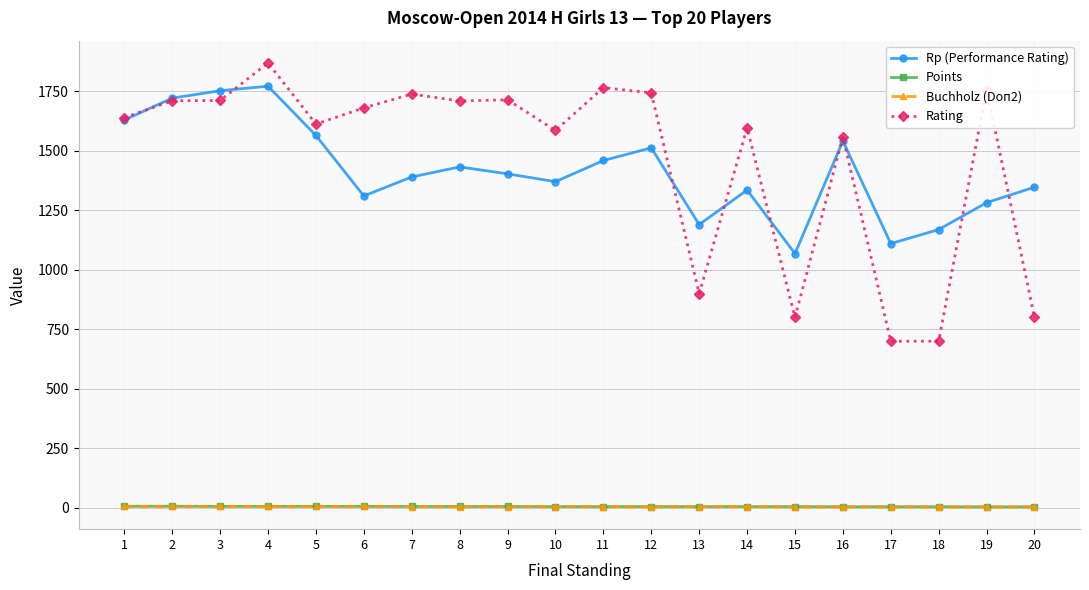

How many lines are shown in the chart?

4